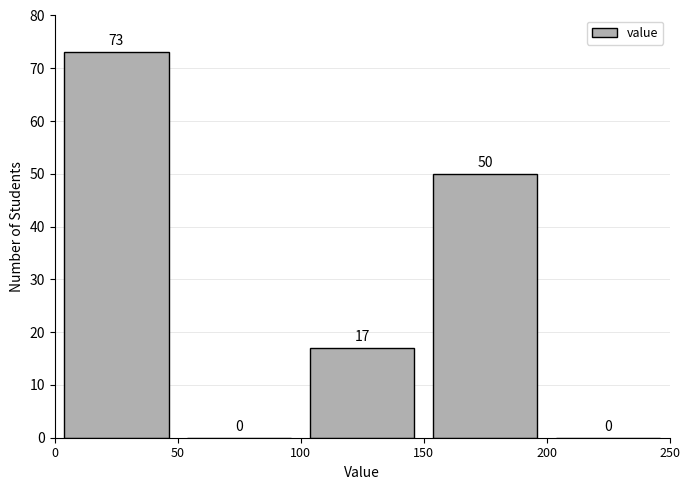

Reading left to right, transcribe this chart: for each bar, give the range it covers on the x-axis and its height.

0 to 50: 73
50 to 100: 0
100 to 150: 17
150 to 200: 50
200 to 250: 0